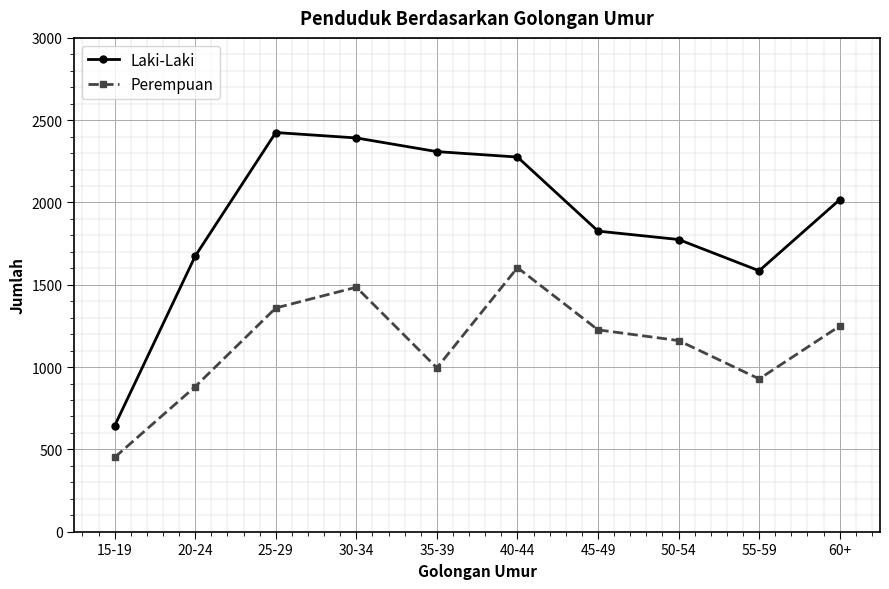

Reading left to right, list all the values displayed in this chart.

Laki-Laki: 643	1674	2425	2392	2309	2276	1826	1775	1585	2017
Perempuan: 451	881	1359	1485	995	1604	1226	1161	928	1249